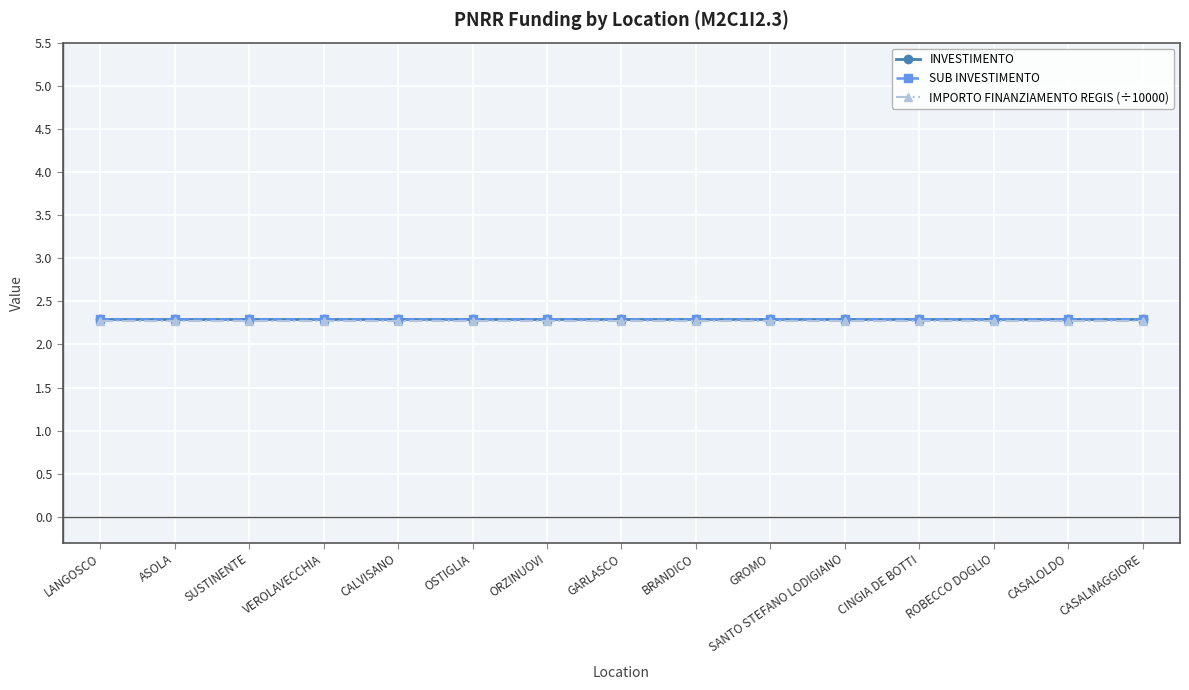

What is the value of the SUB INVESTIMENTO point at the 15th from the left?

2.3